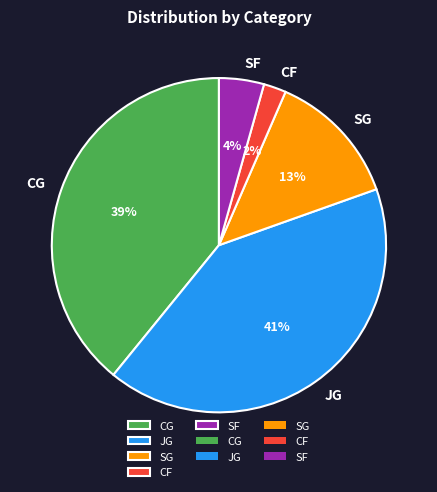

Do JG and SF together represent more than half of the pie?

No